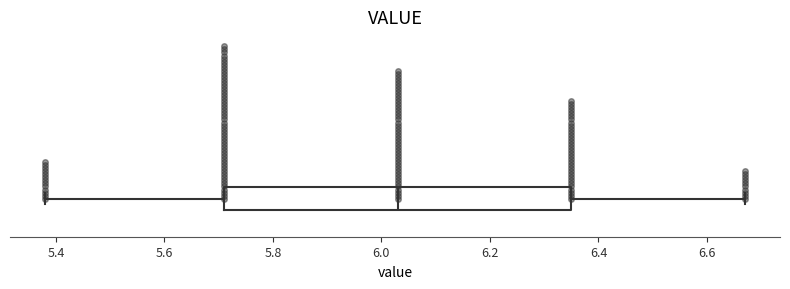

Read this box plot against the x-axis: the position of the median line, the range covered by the box, and the ends of both whiskers. The values are not printed on the chart, so give them approximately, as read against the axis.

median 6.04, box 5.72 to 6.36, whiskers 5.38 to 6.68